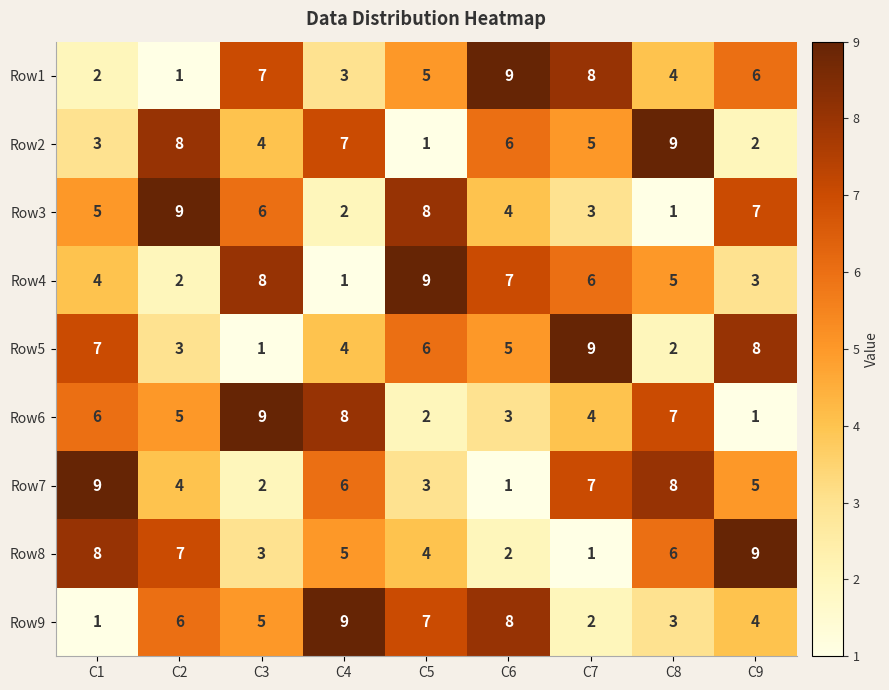

At which label is Row6 closest to 5?

C2